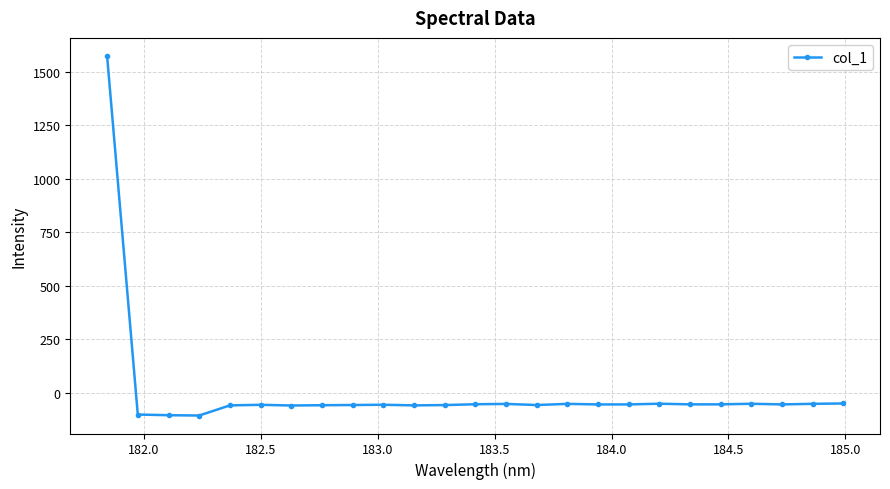

How many lines are shown in the chart?

1